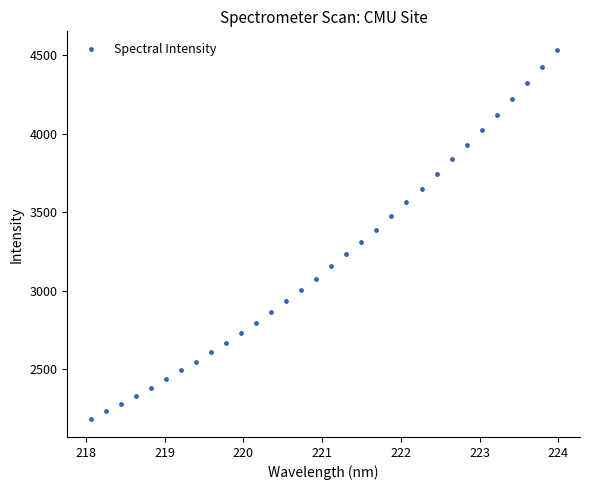

What is the range of Y values (max minus min)?

2348.6